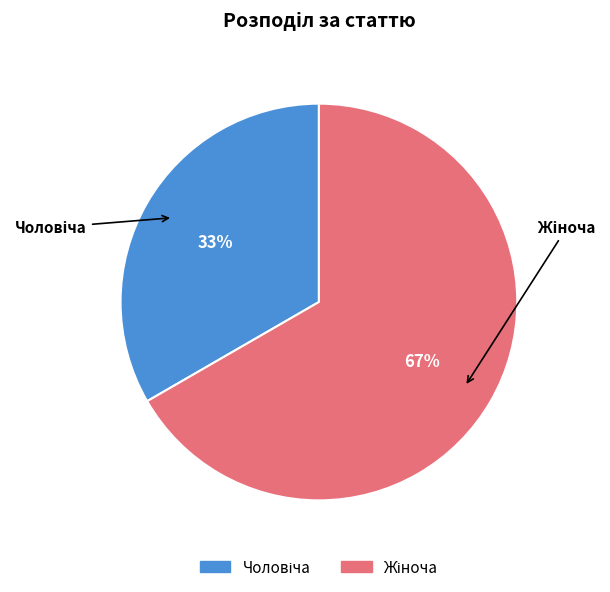

Is there any slice that represents more than half of the pie?

Yes